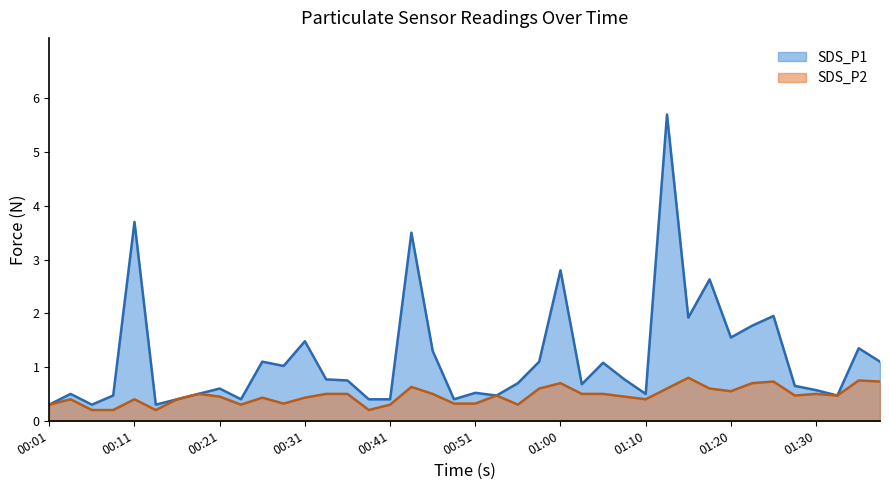

True or false: SDS_P2 and SDS_P1 intersect in this chart.

False